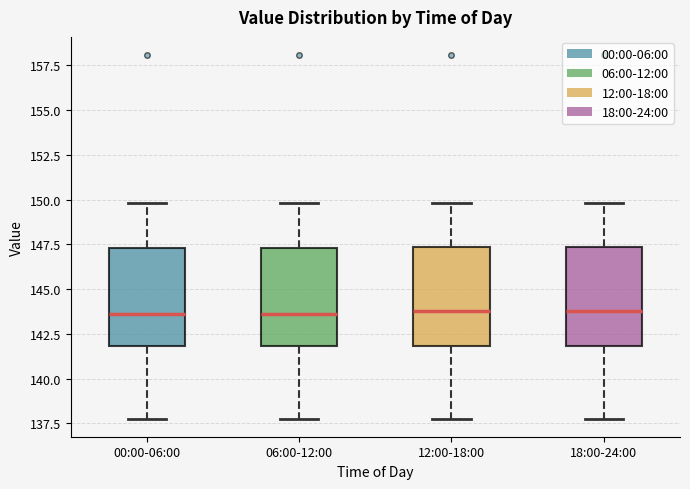

Reading left to right, read every box against the y-axis: the position of its median line, the range the box covers, and the ends of its whiskers. The values are not printed on the chart, so give them approximately, as read against the axis.

00:00-06:00: median 143.5, box 142.0 to 147.5, whiskers 138.0 to 150.0
06:00-12:00: median 143.5, box 142.0 to 147.5, whiskers 138.0 to 150.0
12:00-18:00: median 144.0, box 142.0 to 147.5, whiskers 138.0 to 150.0
18:00-24:00: median 144.0, box 142.0 to 147.5, whiskers 138.0 to 150.0